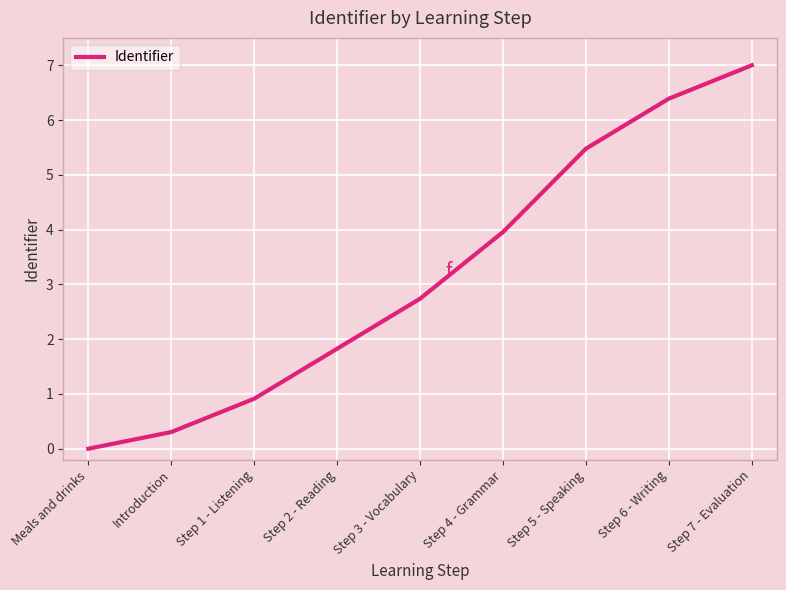

Reading right to left, list all the values displayed in this chart.

7.0	6.4	5.5	4.0	2.7	1.8	0.9	0.3	0.0